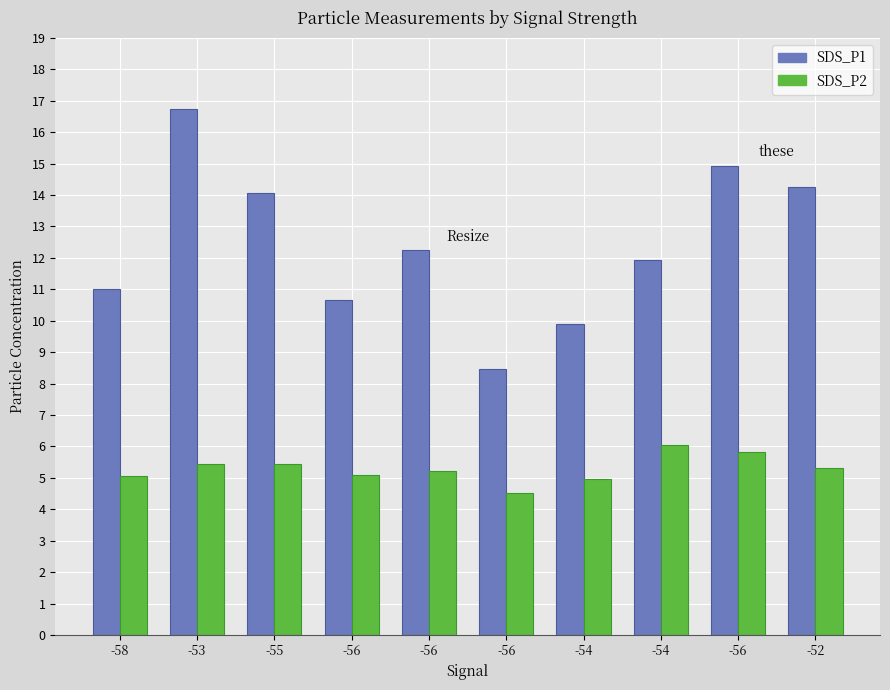

How many bars are there in each group?

2